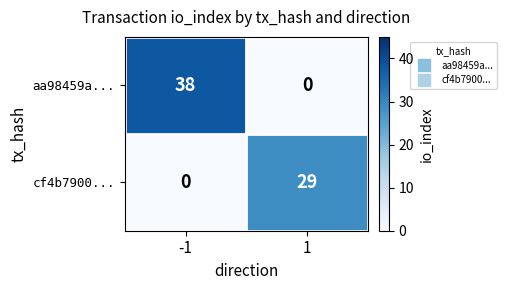

What is the sum of the cf4b7900... values at 1 and -1?

29